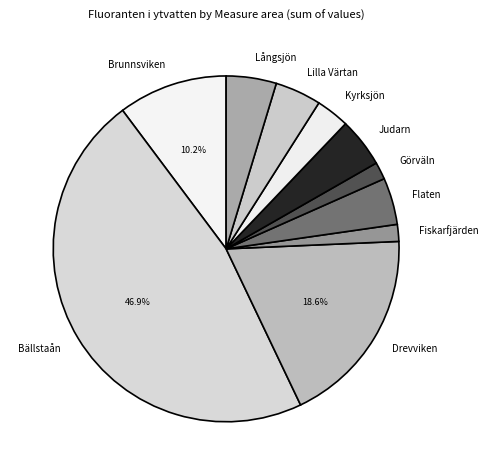

Is there a majority slice in this chart?

No